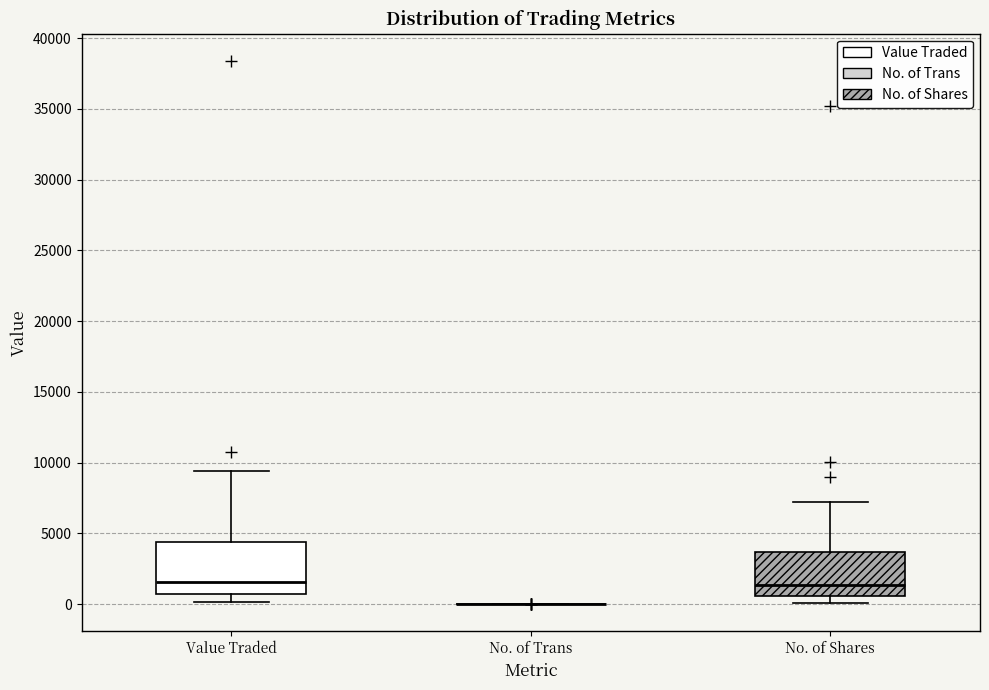

Where does the upper whisker of the box for No. of Shares end on the y-axis? The values are not printed on the chart, so give them approximately, as read against the axis.

7500